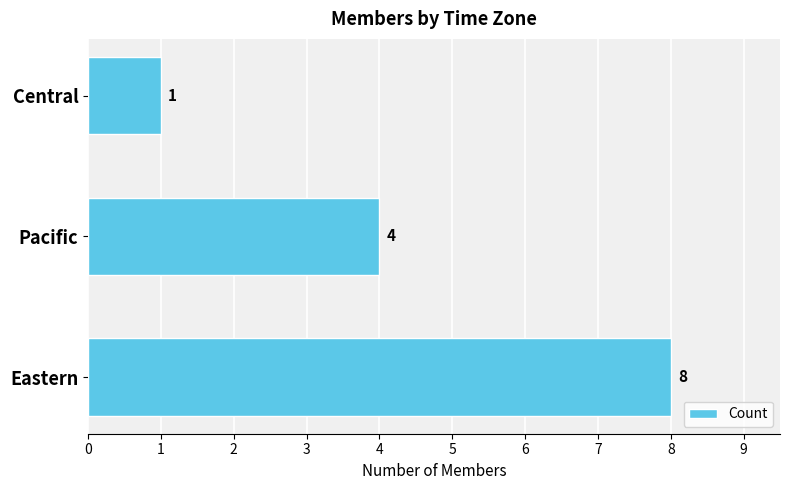

Rank the categories by value from highest to lowest.

Eastern, Pacific, Central